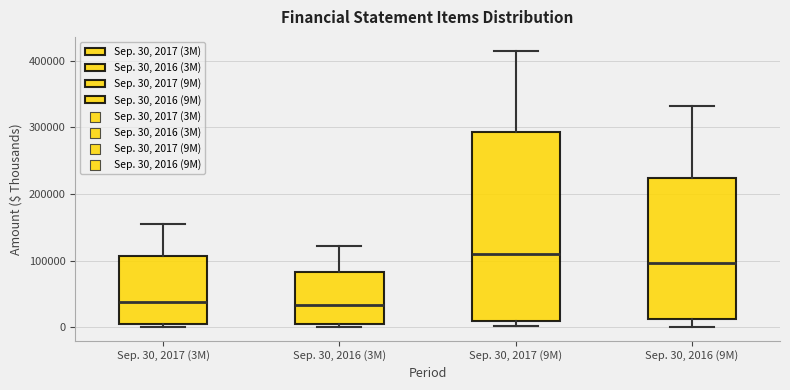

Where is the lower edge of the box for Sep. 30, 2016 (9M) on the y-axis? The values are not printed on the chart, so give them approximately, as read against the axis.

10000